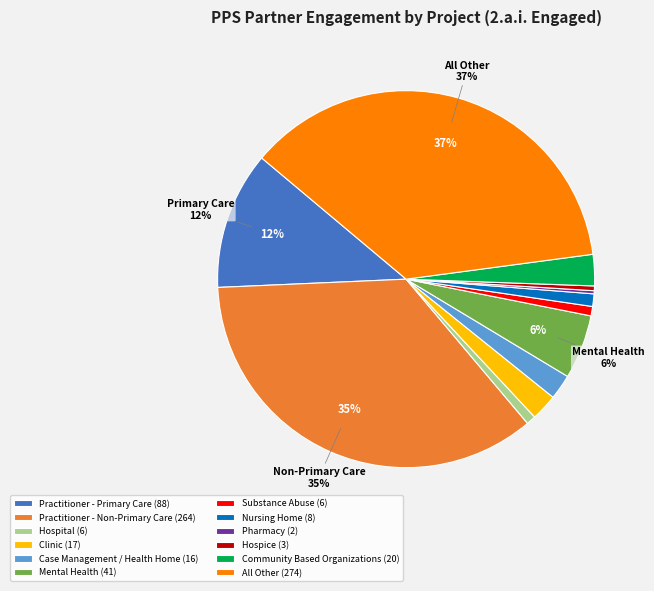

To the nearest percent, what percentage of the pie is All Other?

37%